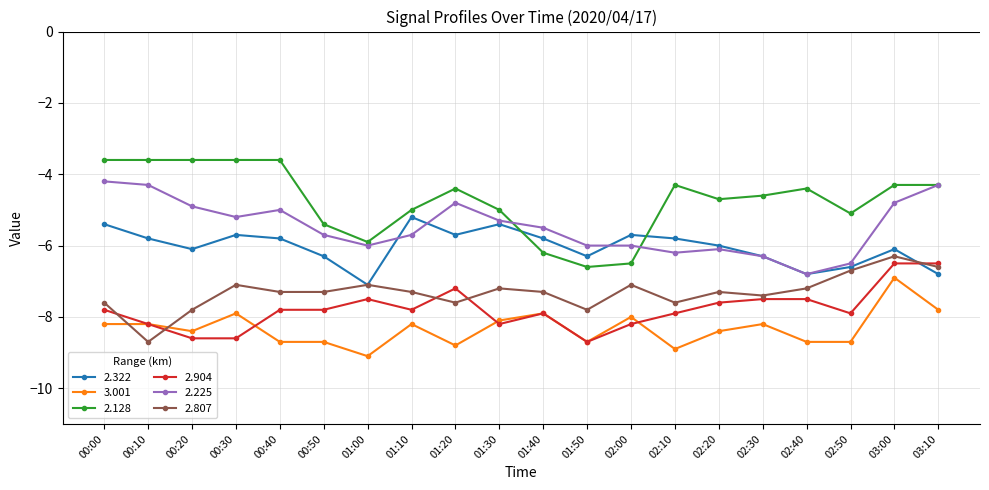

Count the number of categories in the chart.

20